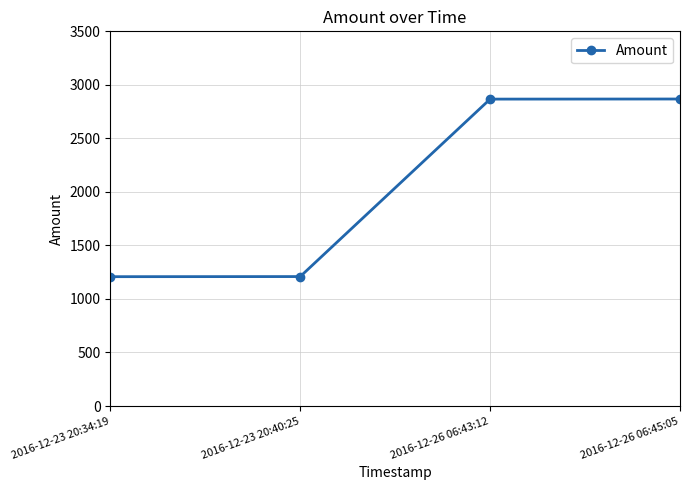

Is it true that the value at 2016-12-26 06:45:05 is 3969.9?

False